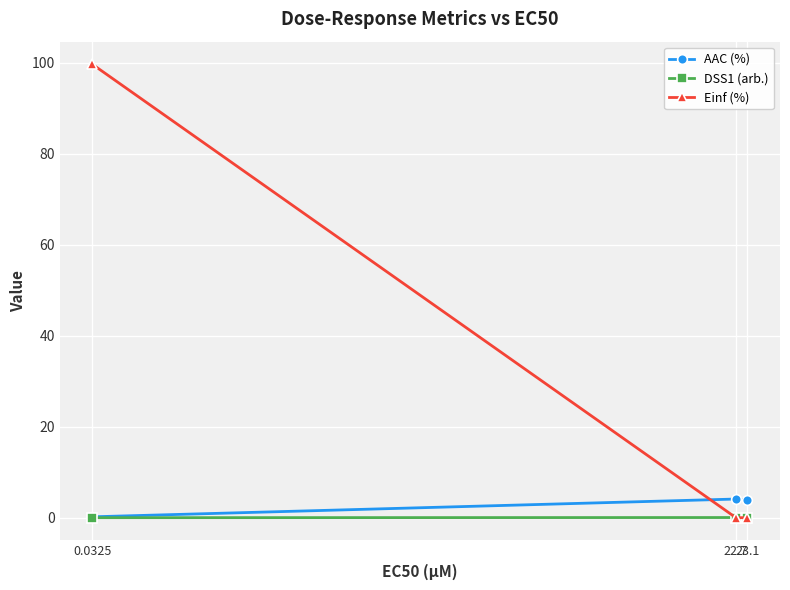

What is the label of the 3rd point from the left?

23.1